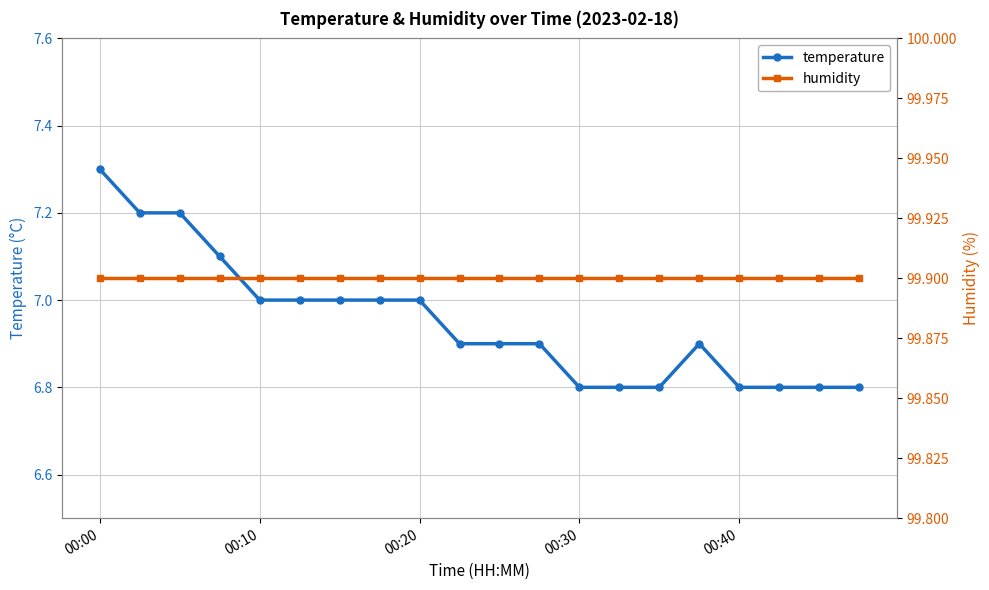

What is the maximum value shown in the chart?

99.9